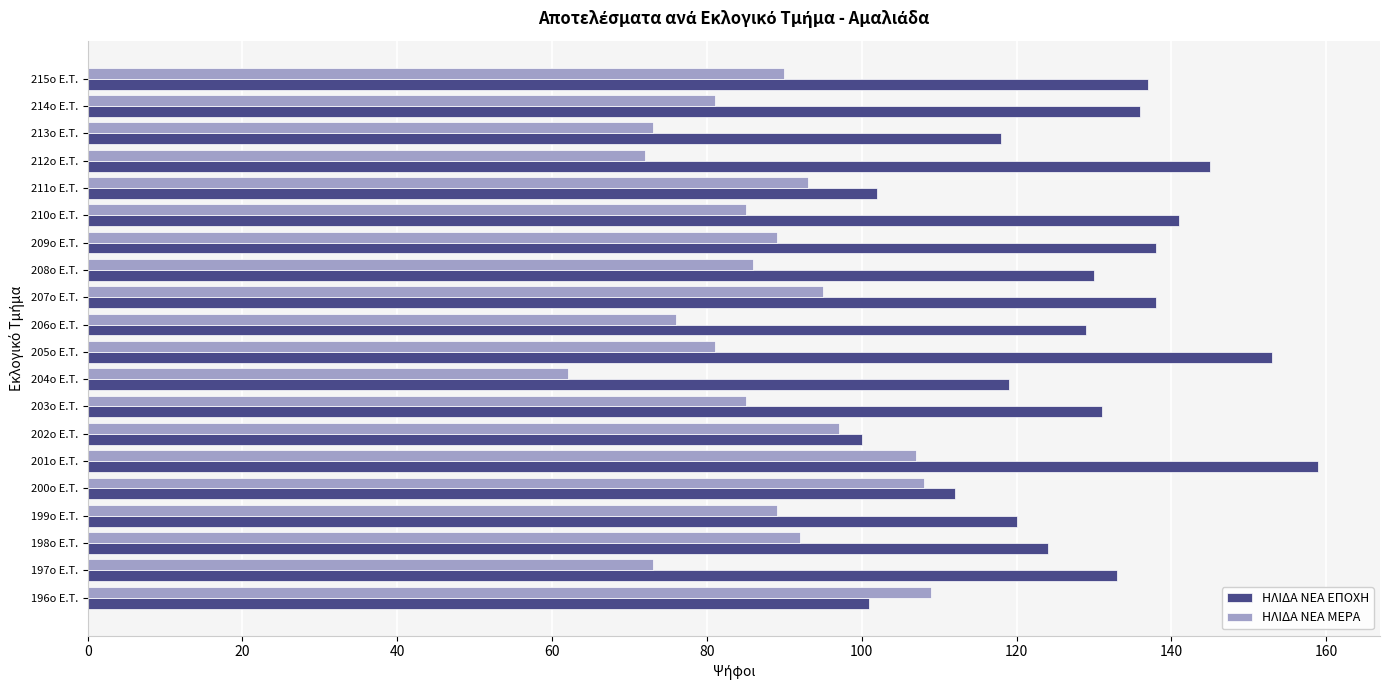

What is the spread (max minus min) of values at 204ο Ε.Τ.?

57